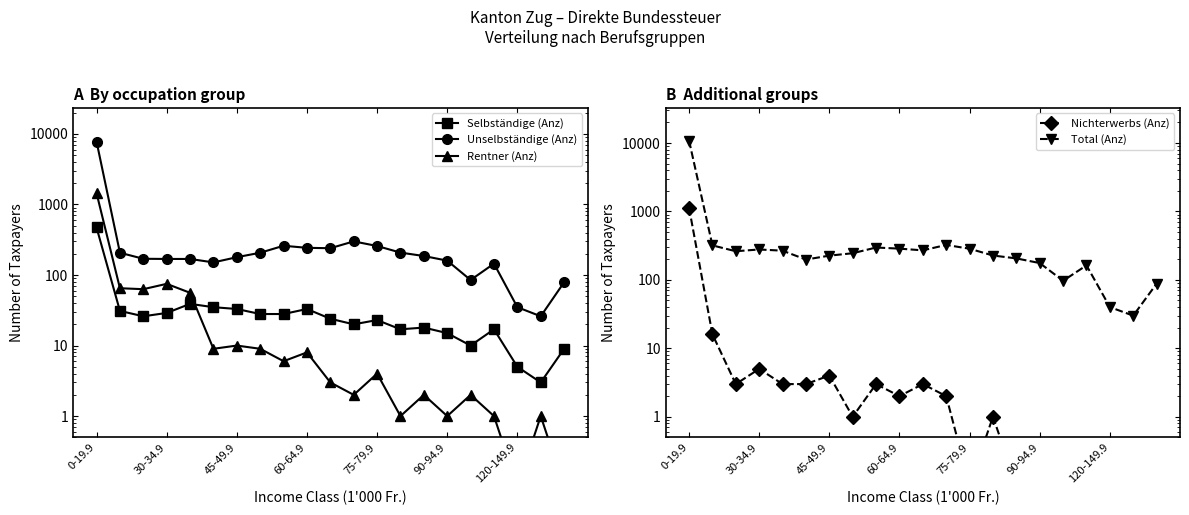

What is the value of the Unselbständige (Anz) point at the 3rd from the left?

170.0